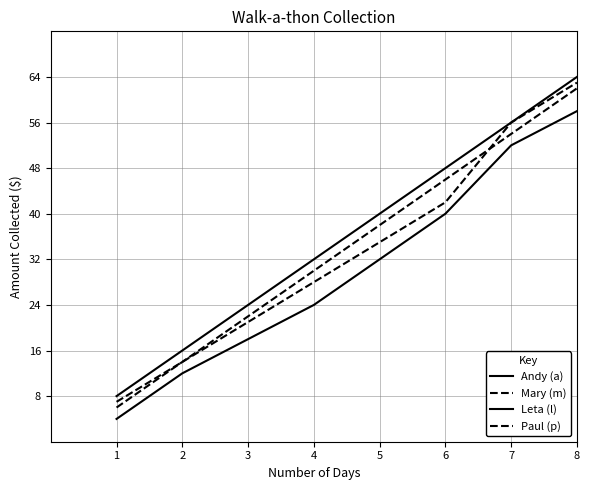

Does the chart have visible grid lines?

Yes